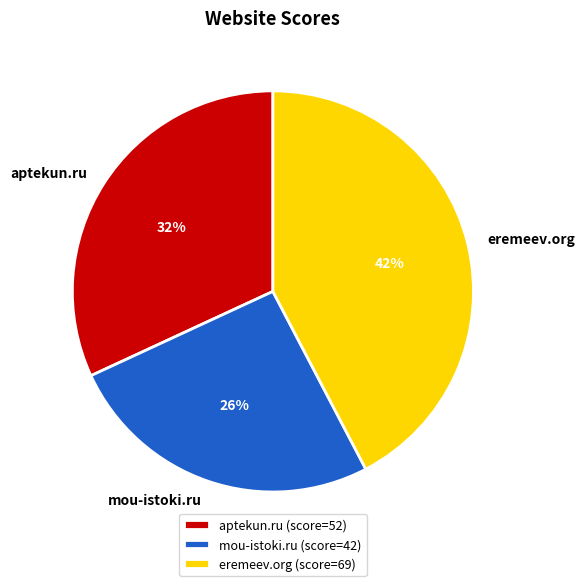

Combined, do eremeev.org and aptekun.ru account for over 50%?

Yes